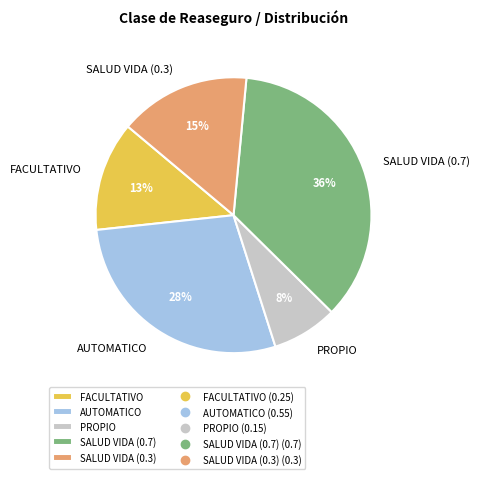

How many segments does this pie chart have?

5